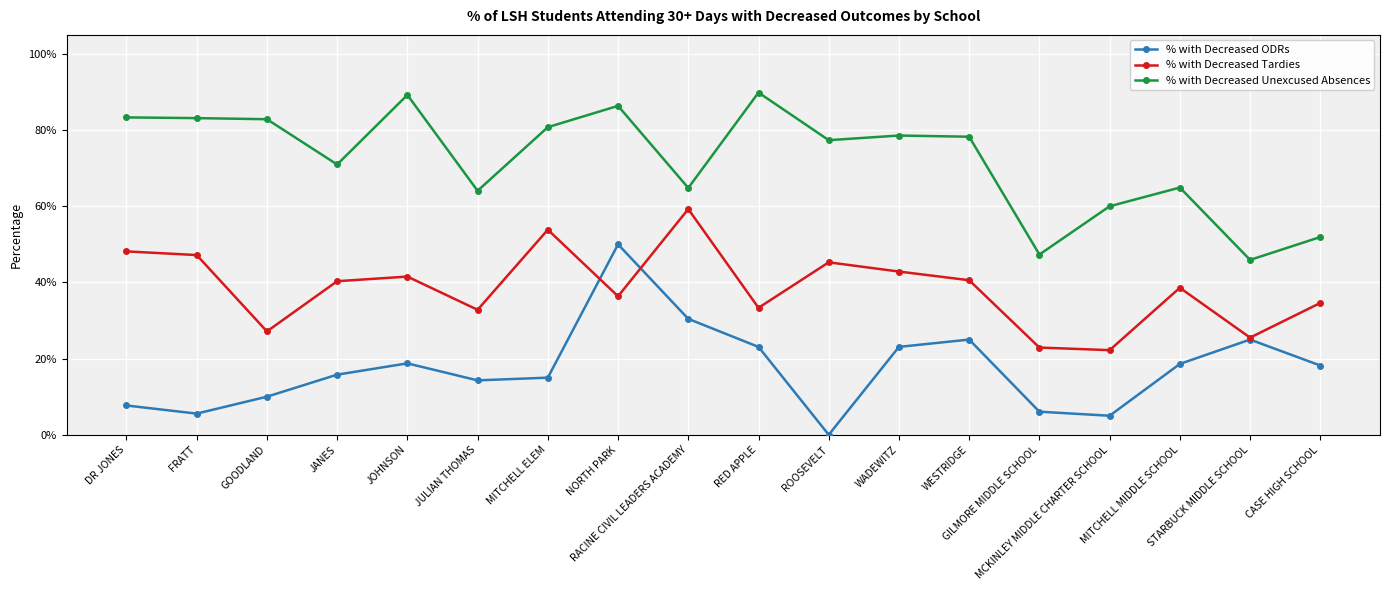

Reading right to left, extract all data points from this chart.

% with Decreased ODRs: CASE HIGH SCHOOL=0.2	STARBUCK MIDDLE SCHOOL=0.2	MITCHELL MIDDLE SCHOOL=0.2	MCKINLEY MIDDLE CHARTER SCHOOL=0.1	GILMORE MIDDLE SCHOOL=0.1	WESTRIDGE=0.2	WADEWITZ=0.2	ROOSEVELT=0.0	RED APPLE=0.2	RACINE CIVIL LEADERS ACADEMY=0.3	NORTH PARK=0.5	MITCHELL ELEM=0.1	JULIAN THOMAS=0.1	JOHNSON=0.2	JANES=0.2	GOODLAND=0.1	FRATT=0.1	DR JONES=0.1
% with Decreased Tardies: CASE HIGH SCHOOL=0.3	STARBUCK MIDDLE SCHOOL=0.3	MITCHELL MIDDLE SCHOOL=0.4	MCKINLEY MIDDLE CHARTER SCHOOL=0.2	GILMORE MIDDLE SCHOOL=0.2	WESTRIDGE=0.4	WADEWITZ=0.4	ROOSEVELT=0.5	RED APPLE=0.3	RACINE CIVIL LEADERS ACADEMY=0.6	NORTH PARK=0.4	MITCHELL ELEM=0.5	JULIAN THOMAS=0.3	JOHNSON=0.4	JANES=0.4	GOODLAND=0.3	FRATT=0.5	DR JONES=0.5
% with Decreased Unexcused Absences: CASE HIGH SCHOOL=0.5	STARBUCK MIDDLE SCHOOL=0.5	MITCHELL MIDDLE SCHOOL=0.6	MCKINLEY MIDDLE CHARTER SCHOOL=0.6	GILMORE MIDDLE SCHOOL=0.5	WESTRIDGE=0.8	WADEWITZ=0.8	ROOSEVELT=0.8	RED APPLE=0.9	RACINE CIVIL LEADERS ACADEMY=0.6	NORTH PARK=0.9	MITCHELL ELEM=0.8	JULIAN THOMAS=0.6	JOHNSON=0.9	JANES=0.7	GOODLAND=0.8	FRATT=0.8	DR JONES=0.8